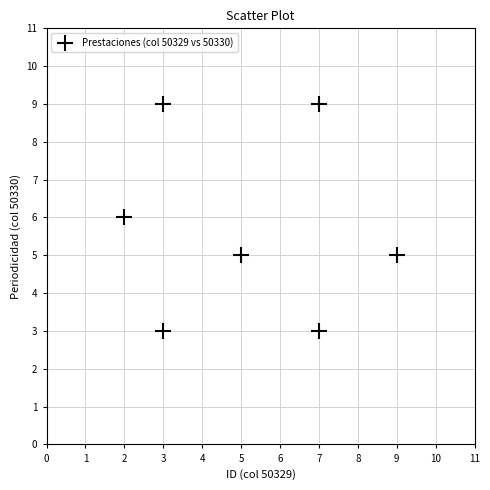

What is the range of Y values (max minus min)?

6